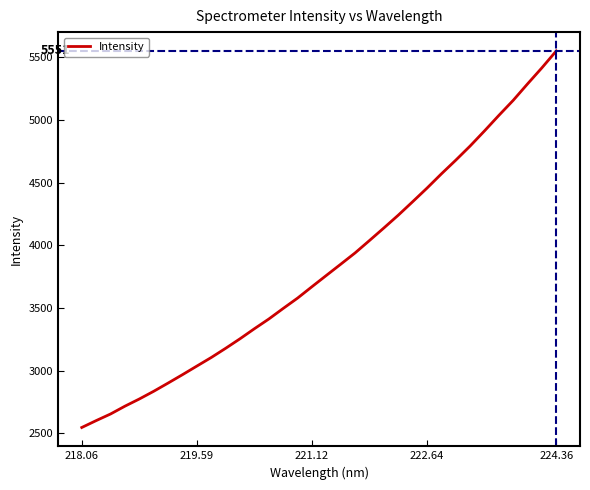

What is the difference between the maximum and minimum values?

3003.0